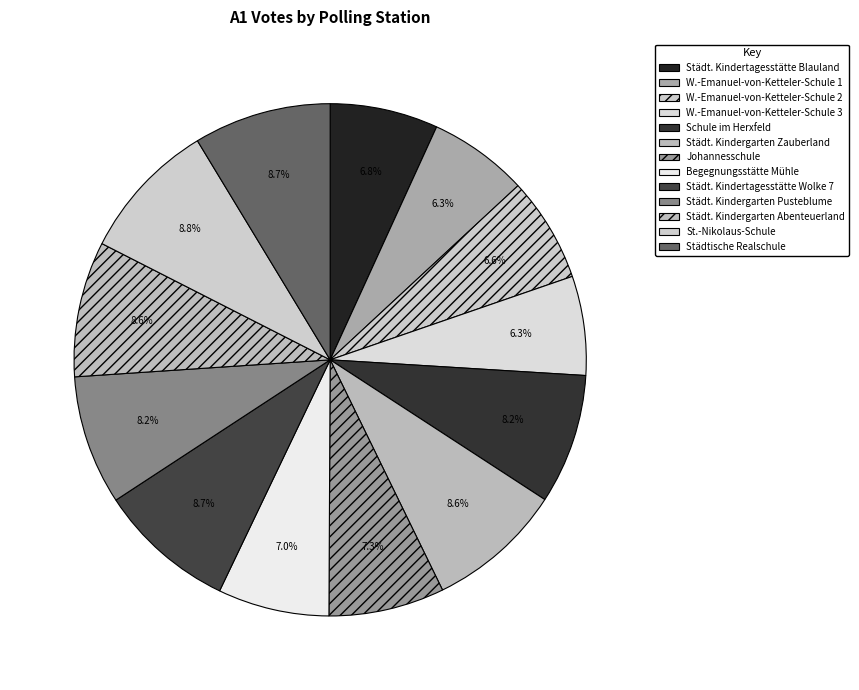

Is it true that Städt. Kindergarten Abenteuerland is 1% of the pie?

False